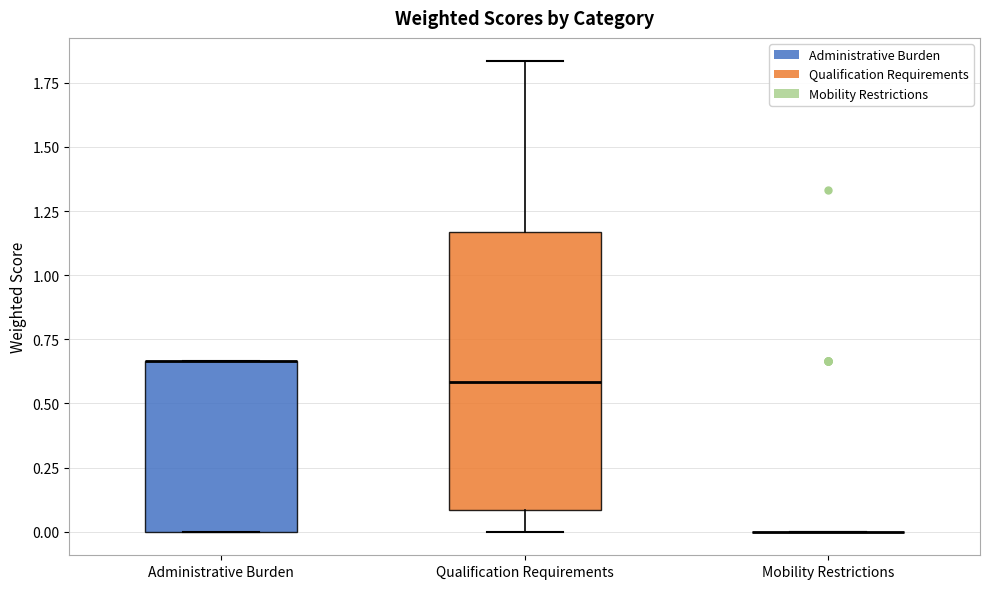

Where is the upper edge of the box for Administrative Burden on the y-axis? The values are not printed on the chart, so give them approximately, as read against the axis.

0.65